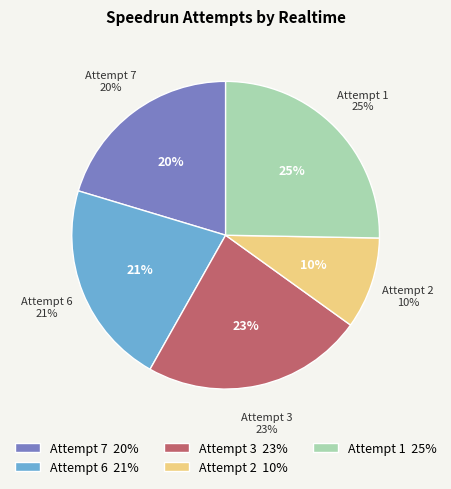

Count the number of slices in the pie.

5